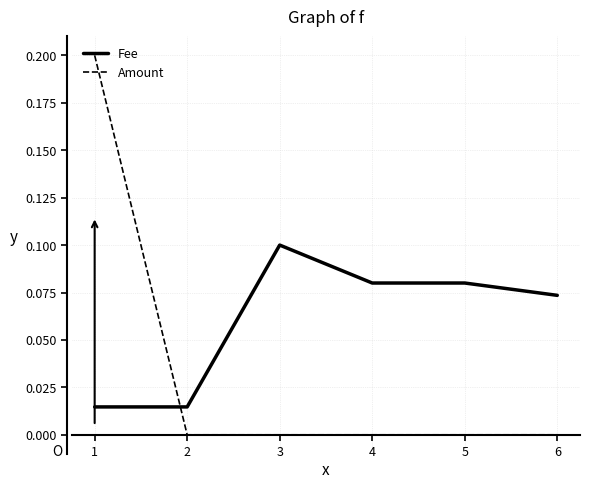

Which category has the highest value in the Amount series?

1